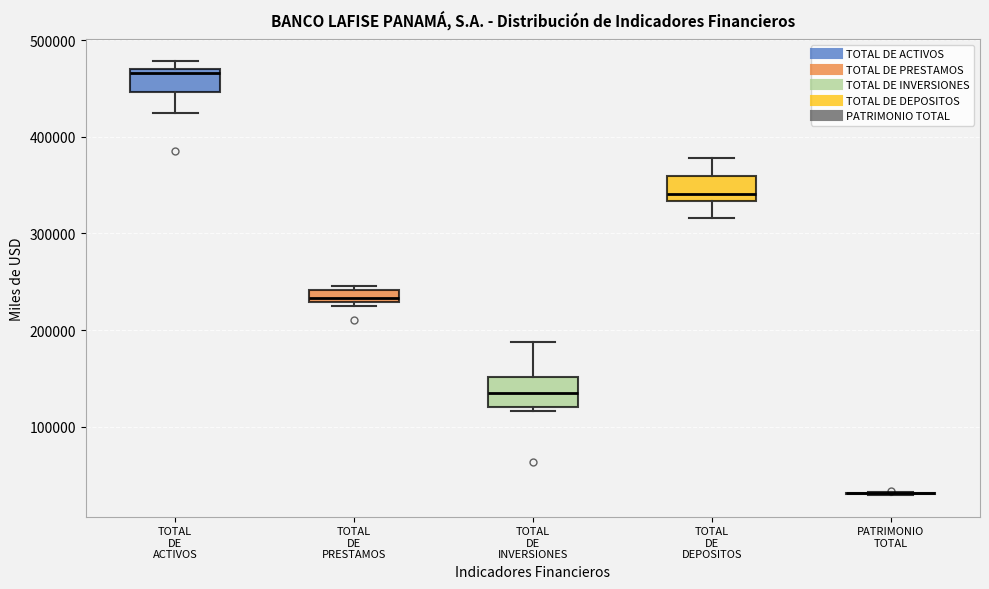

Where does the upper whisker of the box for TOTAL DE INVERSIONES end on the y-axis? The values are not printed on the chart, so give them approximately, as read against the axis.

190000